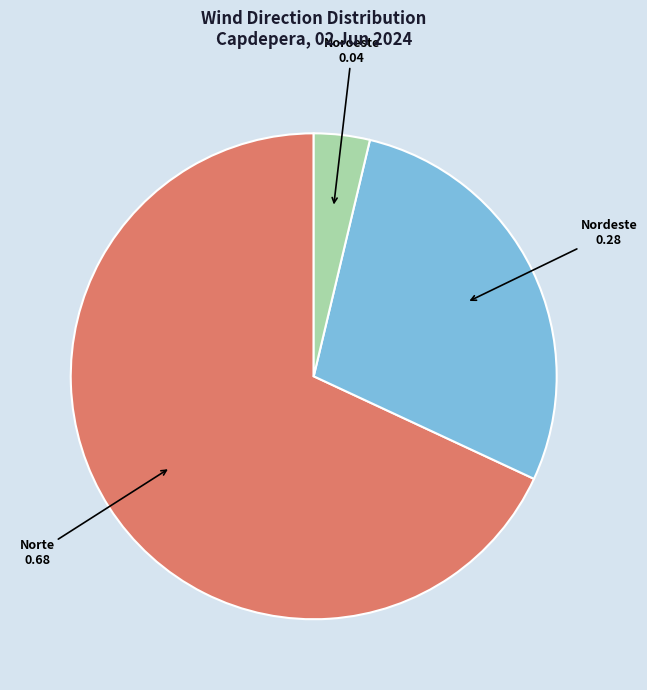

Count the number of slices in the pie.

3